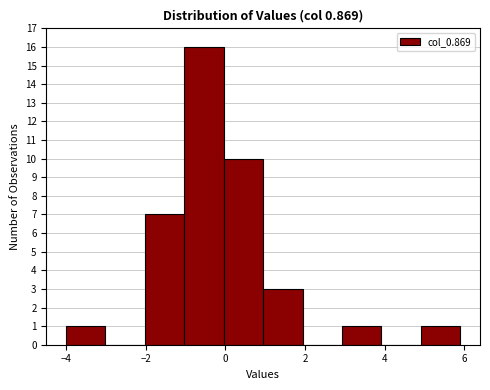

How tall is the bar that spans -4 to -3 on the x-axis? Neither the bar edges nor the heights are printed on the chart, so give them approximately, as read against the axes.

1